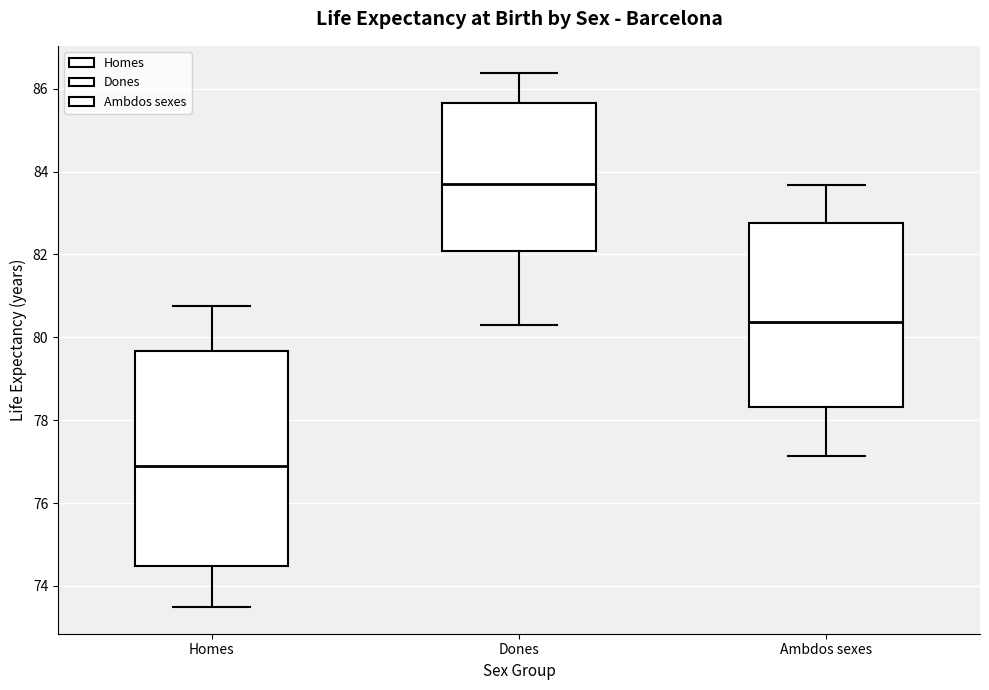

Which box is the tallest, from its lower edge to its upper edge?

Homes